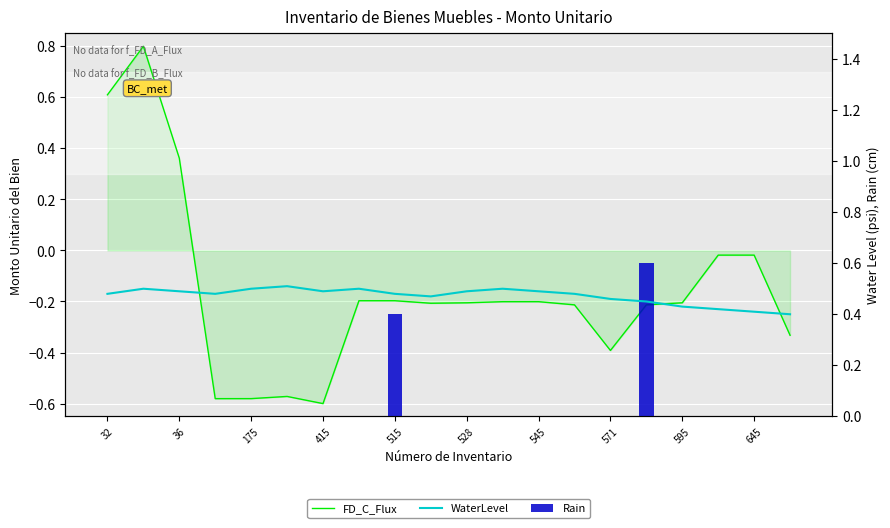

Reading right to left, what are all the values shown in this chart?

FD_C_Flux: -0.3	-0.0	-0.0	-0.2	-0.2	-0.4	-0.2	-0.2	-0.2	-0.2	-0.2	-0.2	-0.2	-0.6	-0.6	-0.6	-0.6	0.4	0.8	0.6
WaterLevel: 0.4	0.4	0.4	0.4	0.5	0.5	0.5	0.5	0.5	0.5	0.5	0.5	0.5	0.5	0.5	0.5	0.5	0.5	0.5	0.5
Rain: 0.0	0.0	0.0	0.0	0.6	0.0	0.0	0.0	0.0	0.0	0.0	0.4	0.0	0.0	0.0	0.0	0.0	0.0	0.0	0.0